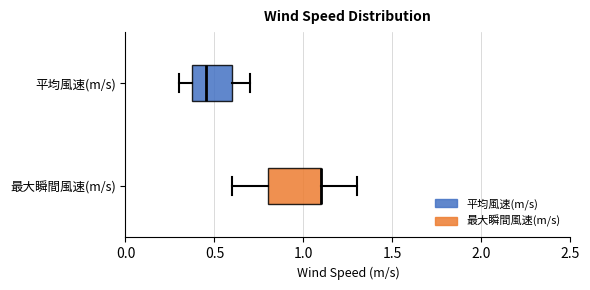

Comparing the boxes themselves (not the whiskers), which one is the widest?

最大瞬間風速(m/s)